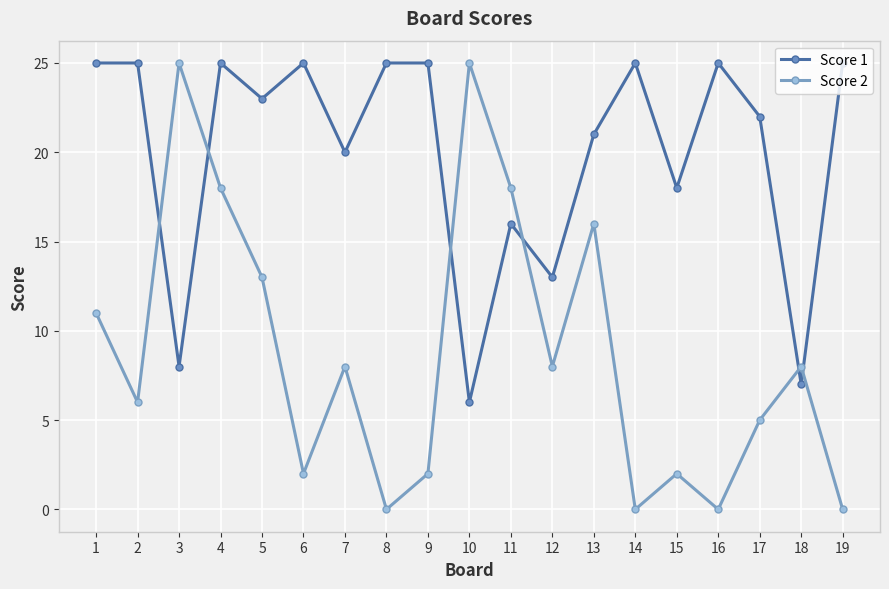

What is the average value of the Score 2 series?

9